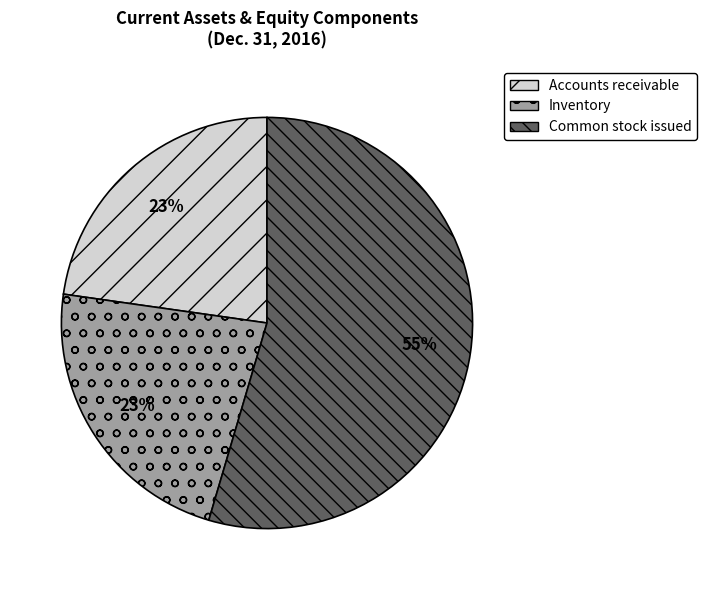

How many slices are in this pie chart?

3